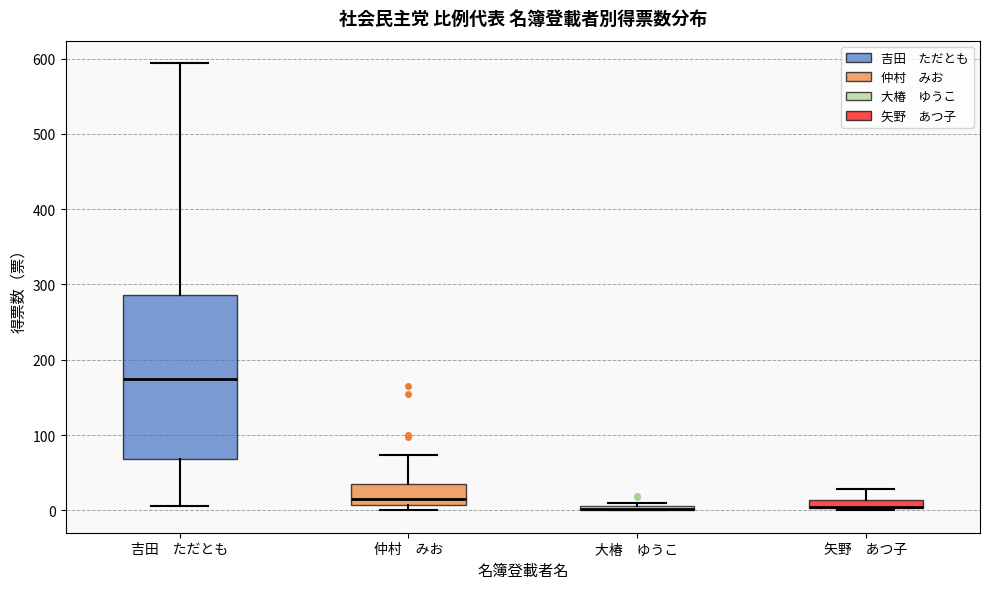

Which box is the tallest, from its lower edge to its upper edge?

吉田 ただとも